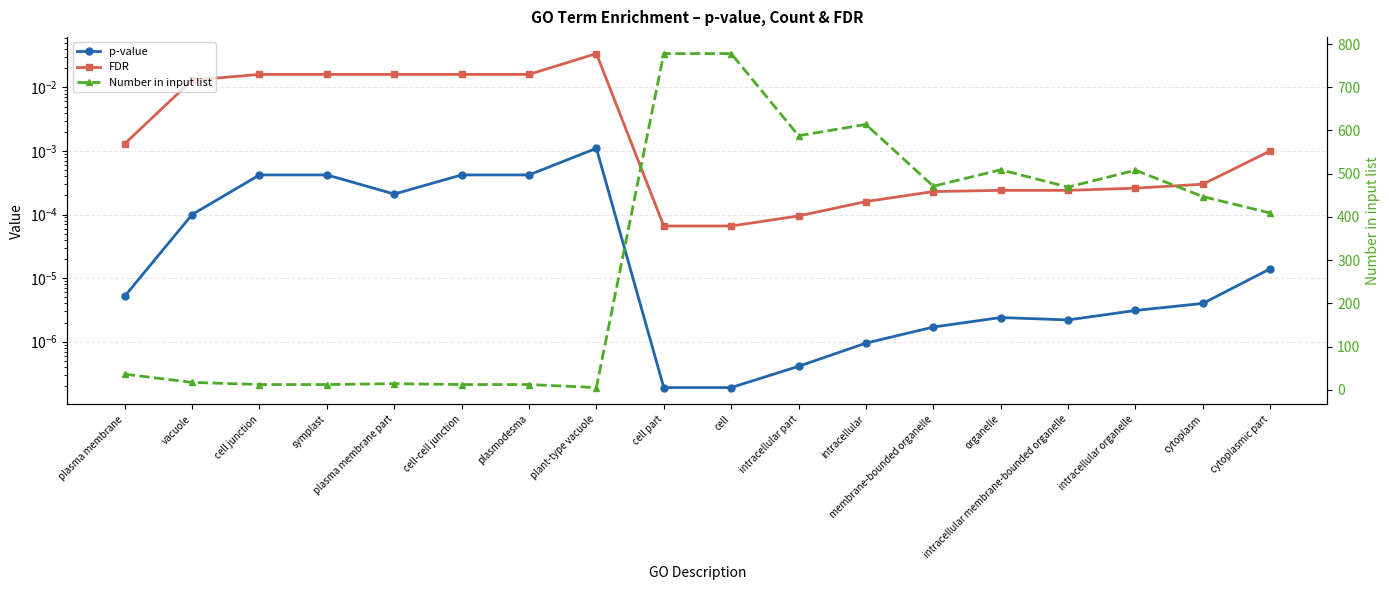

In FDR, how many points are higher than both neighbors (excluding endpoints)?

1